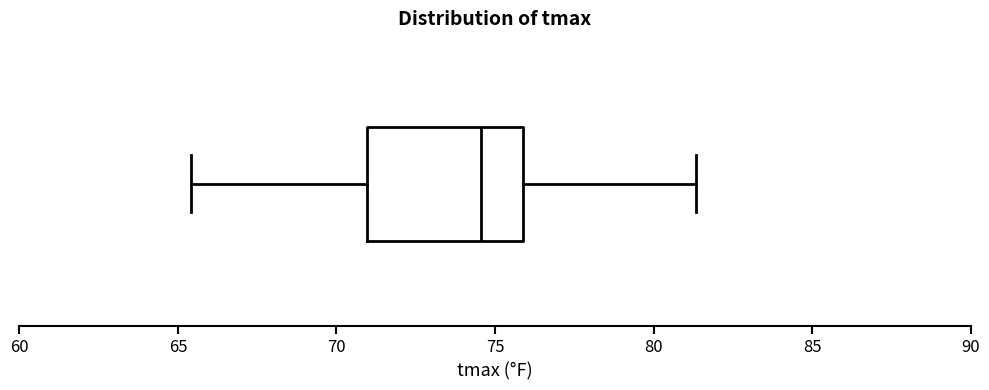

Where is the right edge of the box on the x-axis? The values are not printed on the chart, so give them approximately, as read against the axis.

76.0